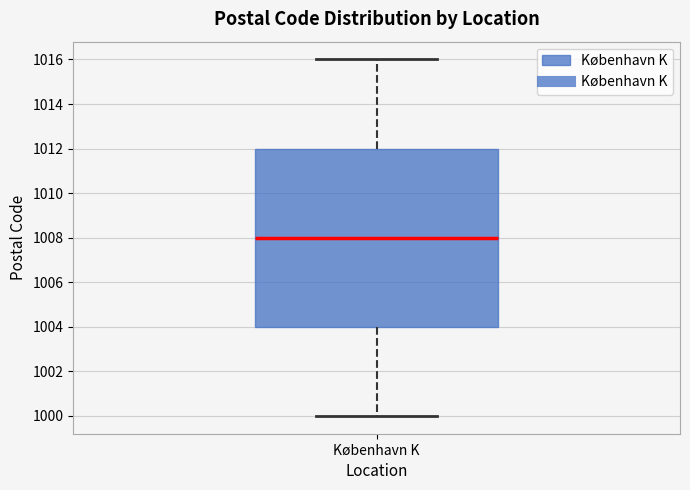

Transcribe this box plot: give where the median line is, the range the box spans, and where the two whiskers end, as read against the y-axis. The values are not printed on the chart, so give them approximately, as read against the axis.

median 1008, box 1004 to 1012, whiskers 1000 to 1016